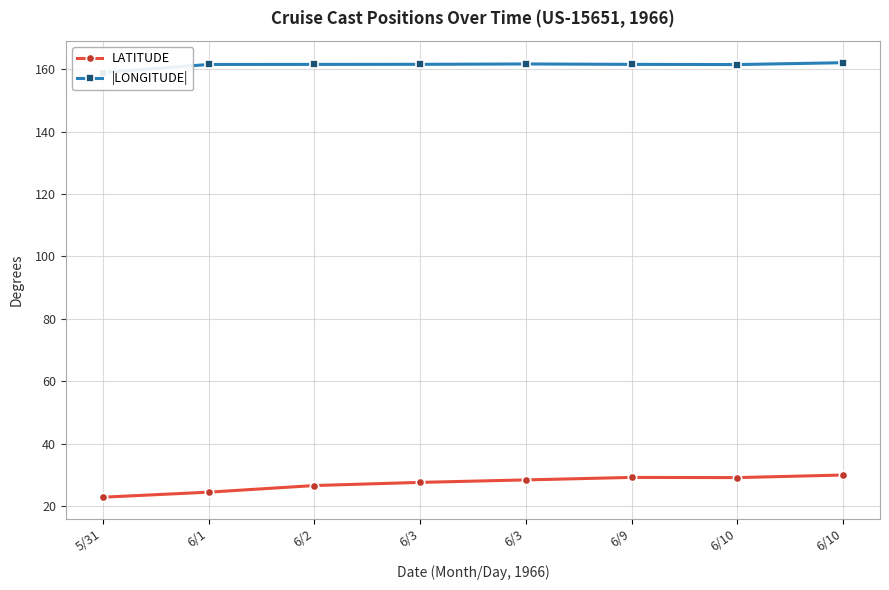

What is the difference between the maximum and second lowest values in the |LONGITUDE| series?

0.6